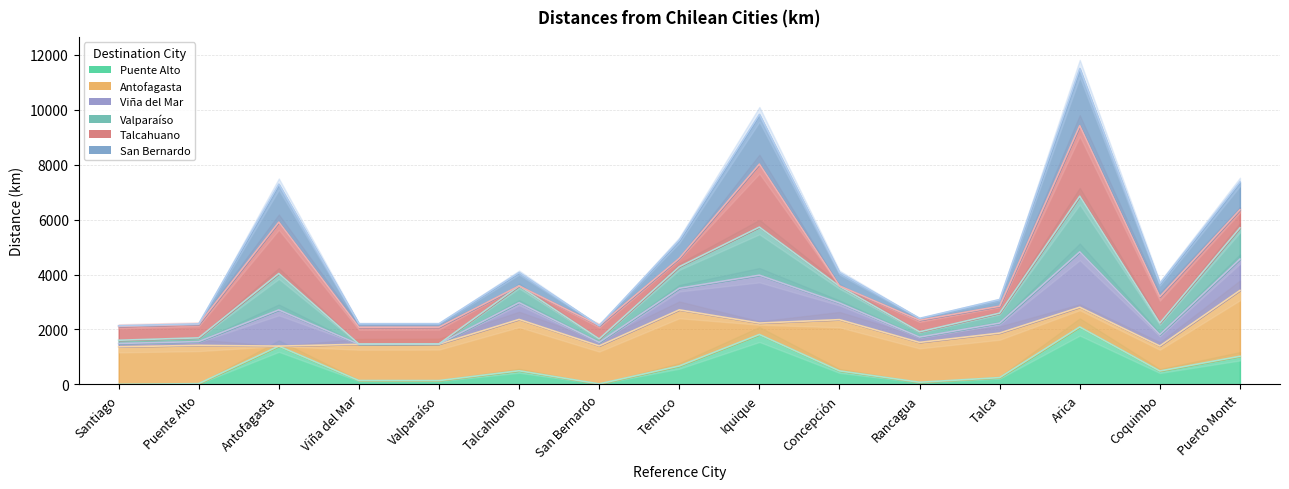

True or false: Puente Alto has a value of 245 at Talca.

True